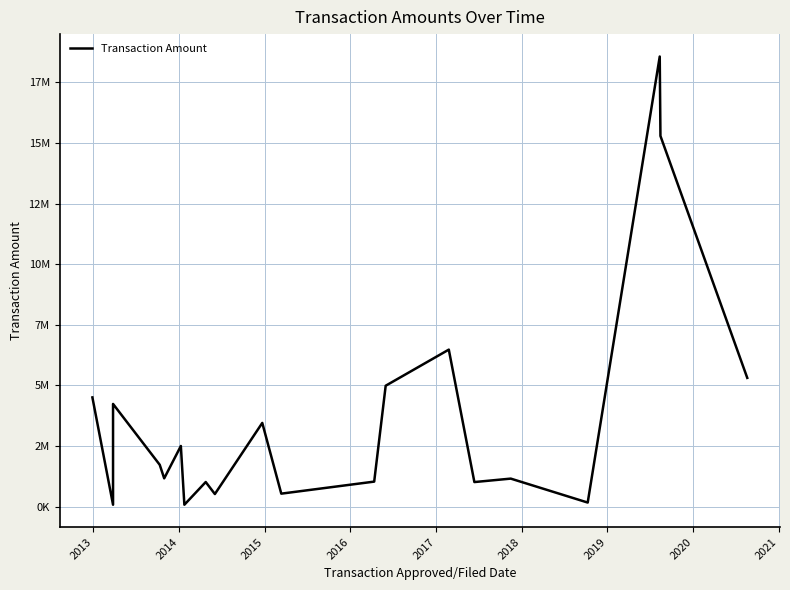

Is it true that the value at 19 is 9387327?

False